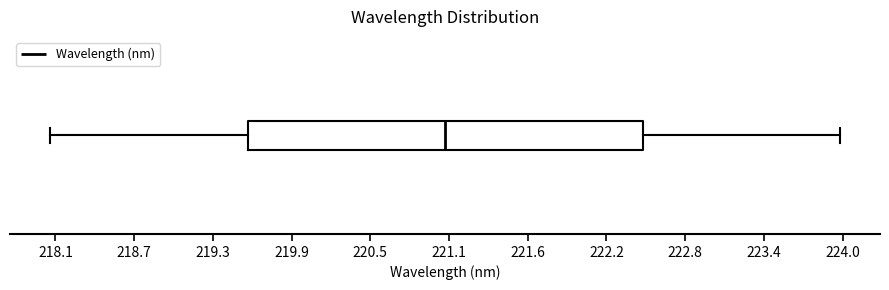

Transcribe this box plot: give where the median line is, the range the box spans, and where the two whiskers end, as read against the x-axis. The values are not printed on the chart, so give them approximately, as read against the axis.

median 221.0, box 219.5 to 222.5, whiskers 218.1 to 224.0